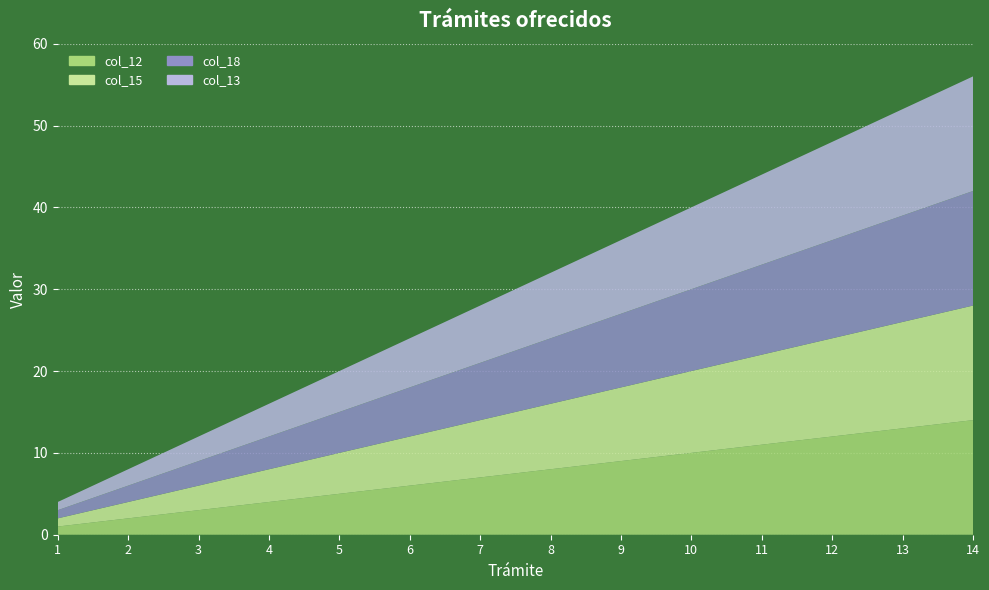

Reading left to right, extract all data points from this chart.

col_12: 1=1	2=2	3=3	4=4	5=5	6=6	7=7	8=8	9=9	10=10	11=11	12=12	13=13	14=14
col_15: 1=1	2=2	3=3	4=4	5=5	6=6	7=7	8=8	9=9	10=10	11=11	12=12	13=13	14=14
col_18: 1=1	2=2	3=3	4=4	5=5	6=6	7=7	8=8	9=9	10=10	11=11	12=12	13=13	14=14
col_13: 1=1	2=2	3=3	4=4	5=5	6=6	7=7	8=8	9=9	10=10	11=11	12=12	13=13	14=14